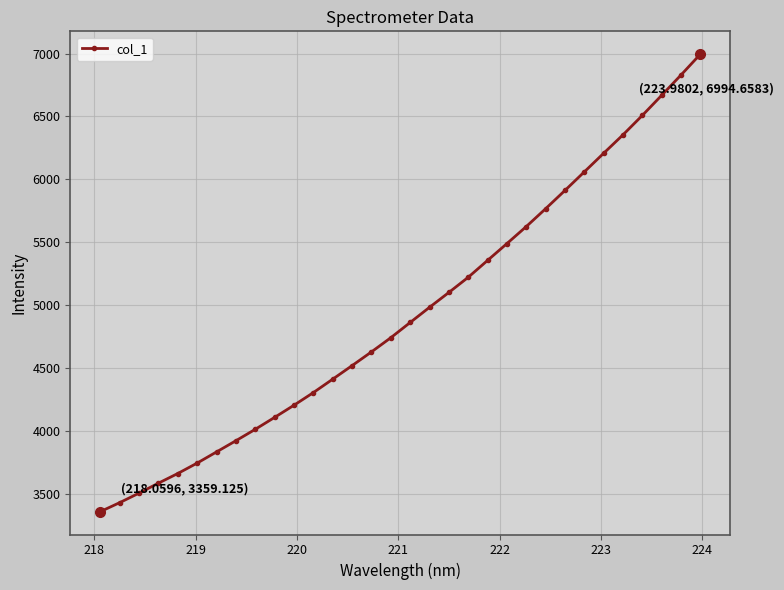

What is the smallest value displayed?

3359.1